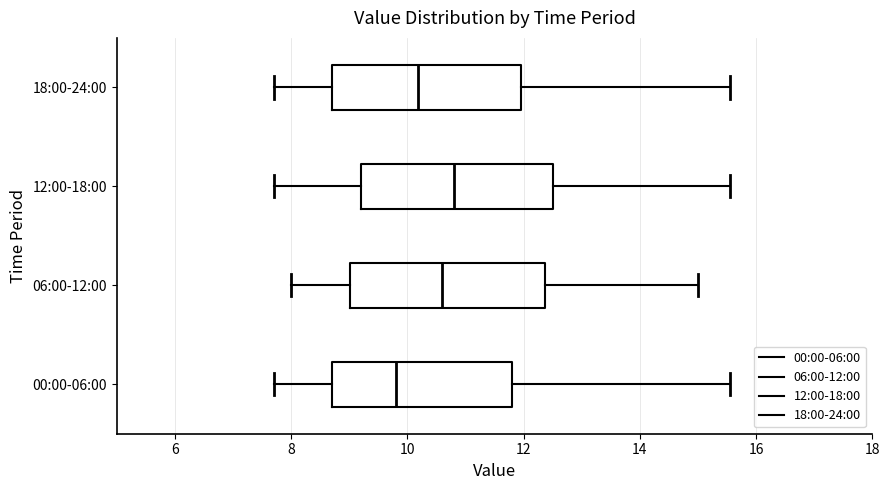

Reading bottom to top, transcribe this box plot: for each box, give where its median line is, the range the box spans, and where its two whiskers end, as read against the x-axis. The values are not printed on the chart, so give them approximately, as read against the axis.

00:00-06:00: median 9.8, box 8.8 to 11.8, whiskers 7.8 to 15.6
06:00-12:00: median 10.6, box 9.0 to 12.4, whiskers 8.0 to 15.0
12:00-18:00: median 10.8, box 9.2 to 12.6, whiskers 7.8 to 15.6
18:00-24:00: median 10.2, box 8.8 to 12.0, whiskers 7.8 to 15.6